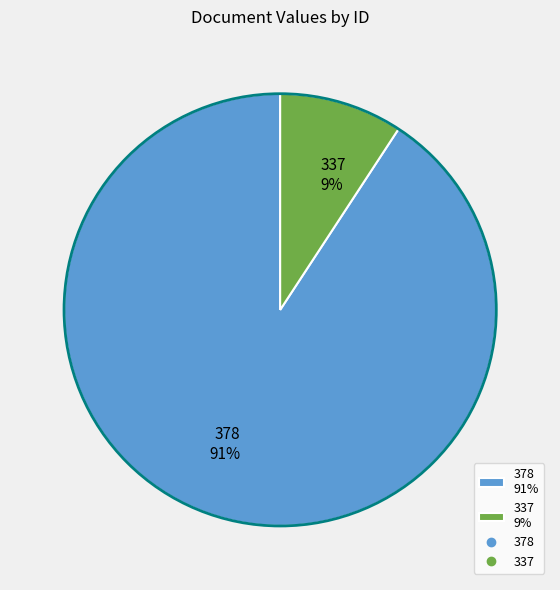

Rank the categories by value from highest to lowest.

378, 337